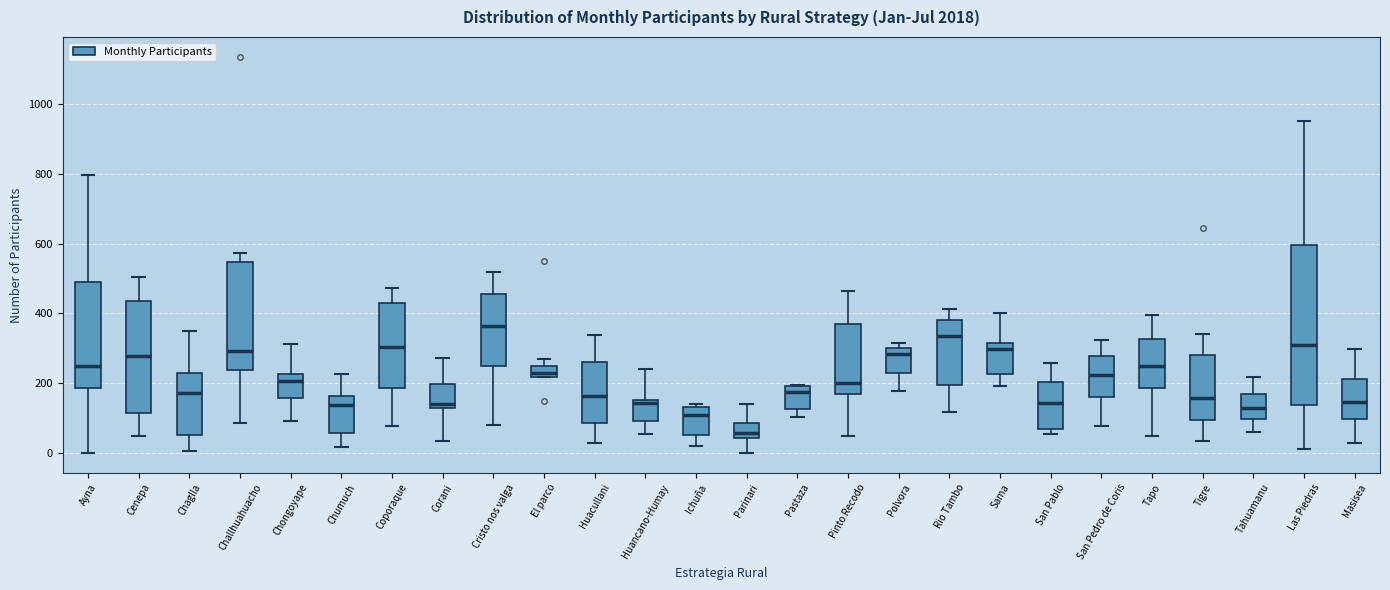

Comparing the boxes themselves (not the whiskers), which one is the tallest?

Las Piedras